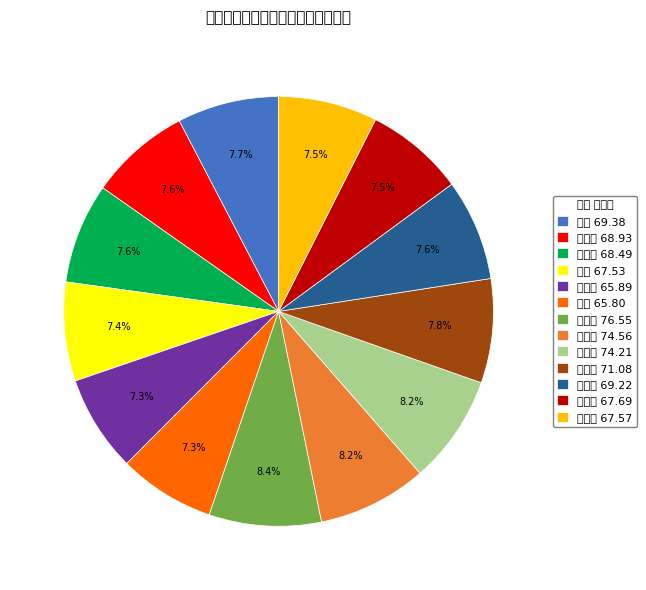

What percentage is the 杨文娟 slice, to the nearest percent?

8%